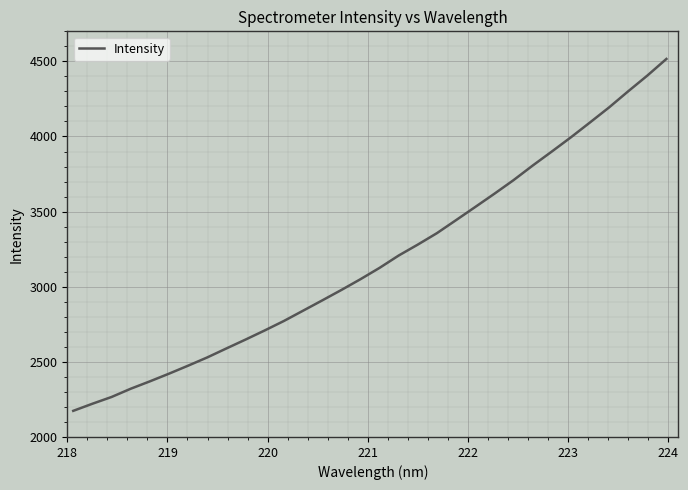

What is the difference between the maximum and minimum values?

2342.3